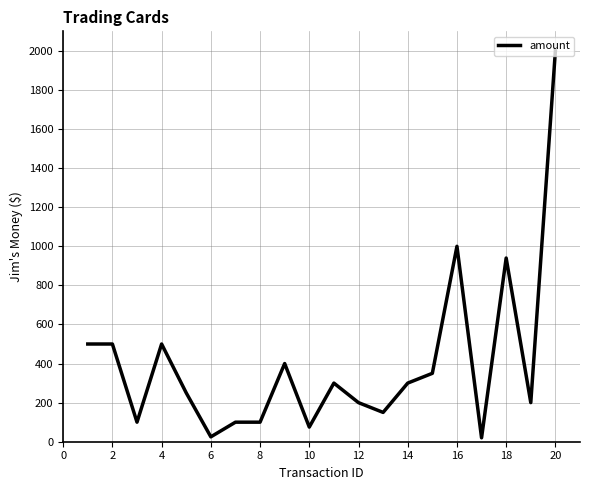

What is the greatest value displayed?

2000